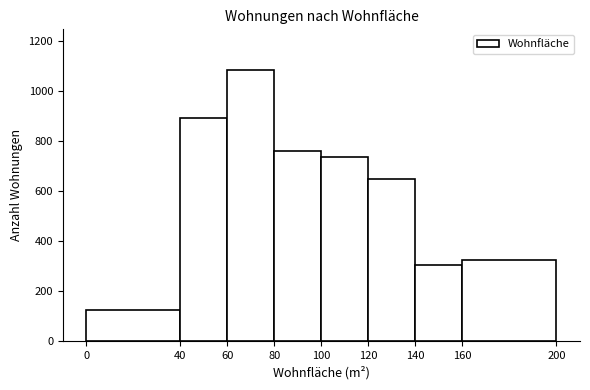

Reading left to right, transcribe this chart: for each bar, give the range it covers on the x-axis and its height. The values are not printed on the chart, so give them approximately, as read against the axis.

0 to 40: 120
40 to 60: 900
60 to 80: 1080
80 to 100: 760
100 to 120: 740
120 to 140: 640
140 to 160: 300
160 to 200: 320